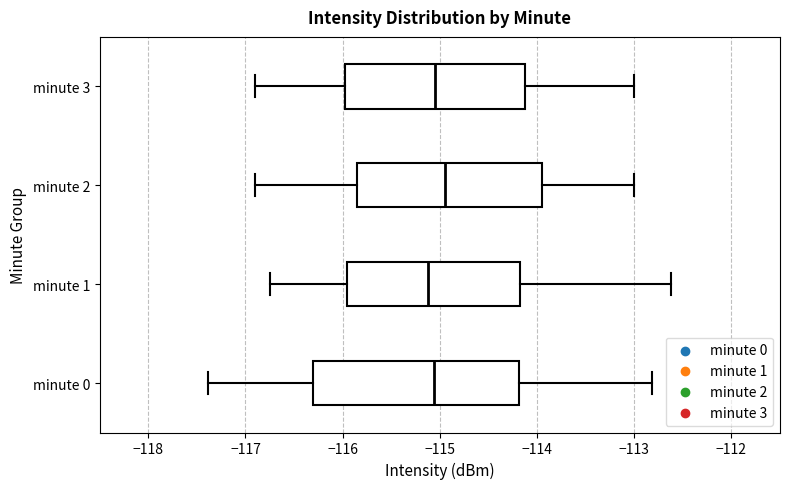

Reading bottom to top, read every box against the x-axis: the position of its median line, the range the box covers, and the ends of its whiskers. The values are not printed on the chart, so give them approximately, as read against the axis.

minute 0: median -115.1, box -116.3 to -114.2, whiskers -117.4 to -112.8
minute 1: median -115.1, box -115.9 to -114.2, whiskers -116.7 to -112.6
minute 2: median -114.9, box -115.8 to -113.9, whiskers -116.9 to -113.0
minute 3: median -115.0, box -116.0 to -114.1, whiskers -116.9 to -113.0